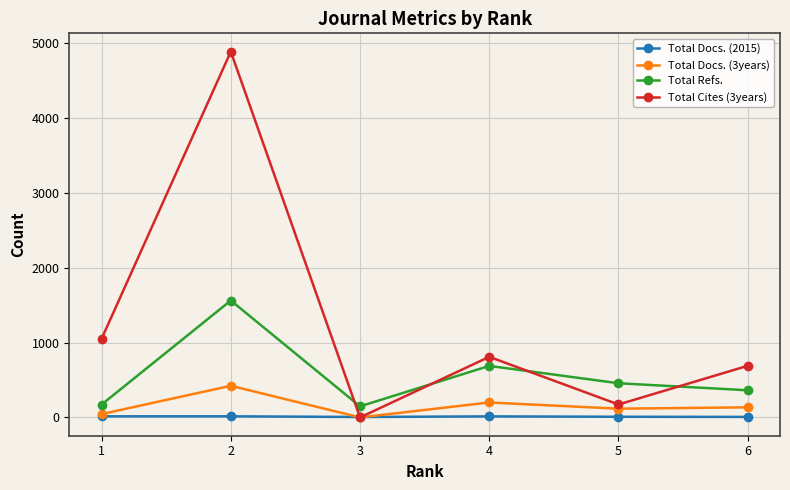

Is the value of Total Refs. at 4 greater than the value of Total Docs. (2015) at 5?

Yes